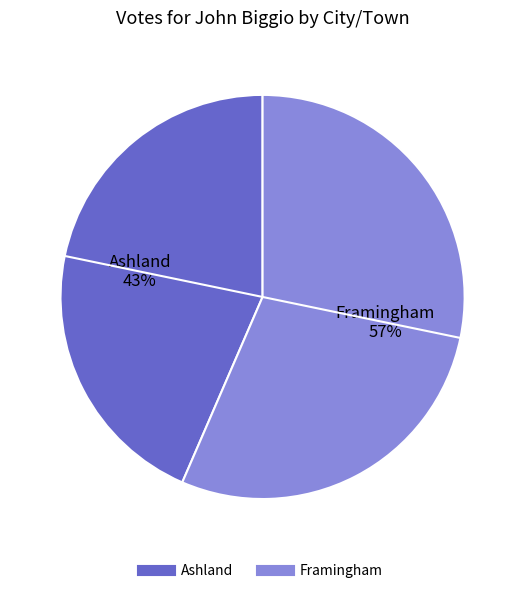

How many segments does this pie chart have?

2